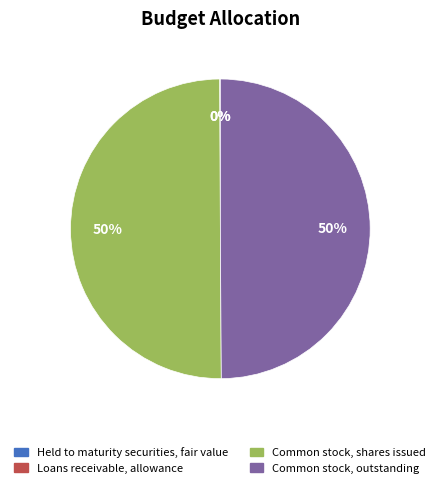

The Common stock, shares issued slice represents 59% of the pie. True or false?

False